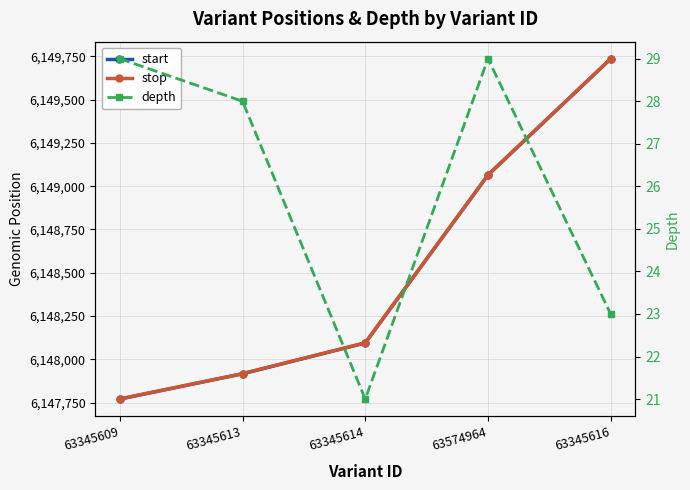

How many data points in start are less than 6148095?

2